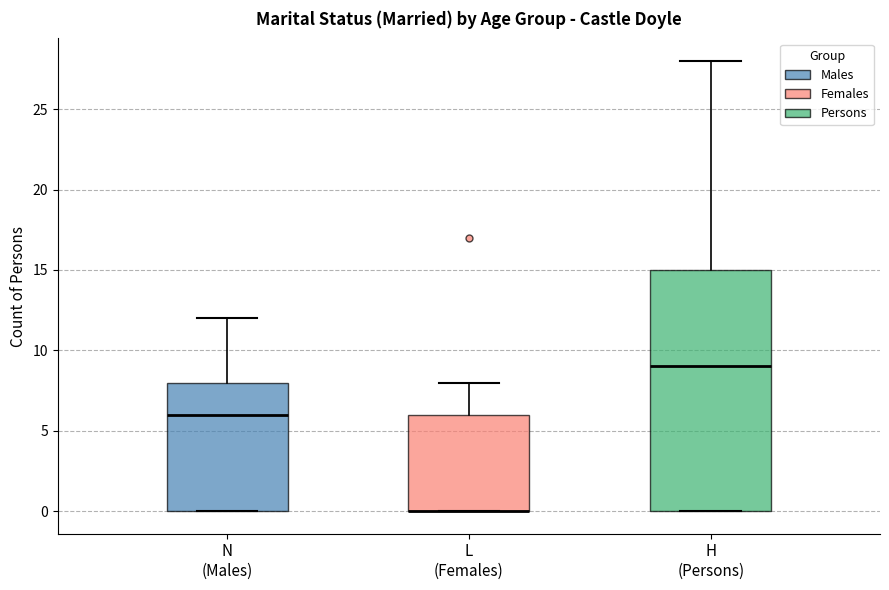

Which box is the tallest, from its lower edge to its upper edge?

H (Persons)